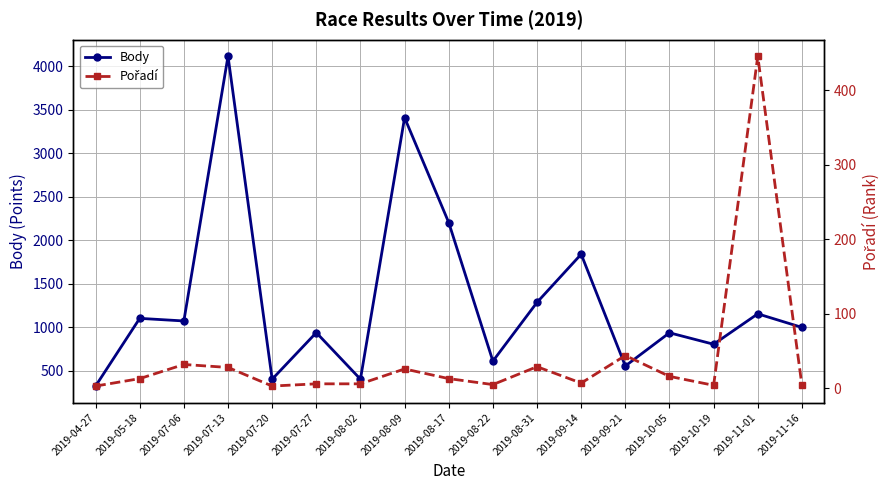

List the series in order of their peak value, lowest first.

Pořadí, Body